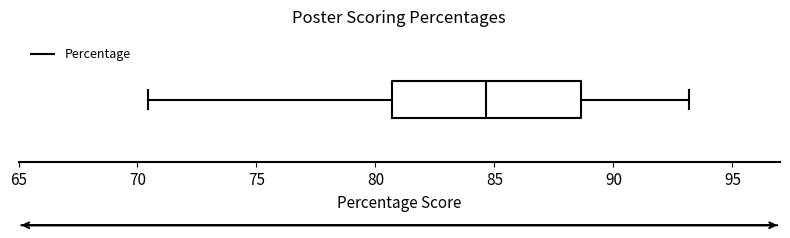

Read this box plot against the x-axis: the position of the median line, the range covered by the box, and the ends of both whiskers. The values are not printed on the chart, so give them approximately, as read against the axis.

median 84.5, box 80.5 to 88.5, whiskers 70.5 to 93.0